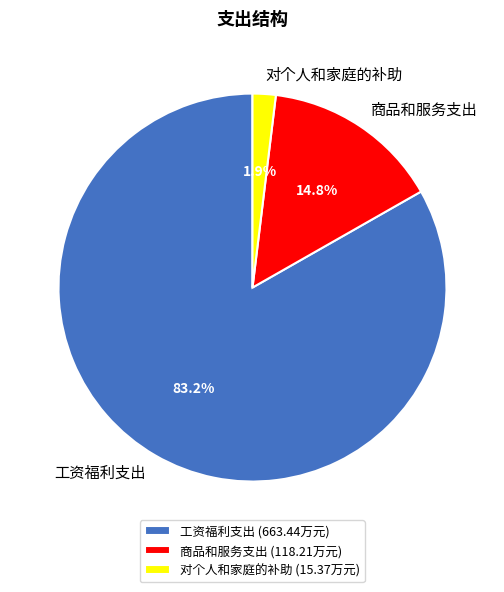

The 工资福利支出 slice represents 96% of the pie. True or false?

False